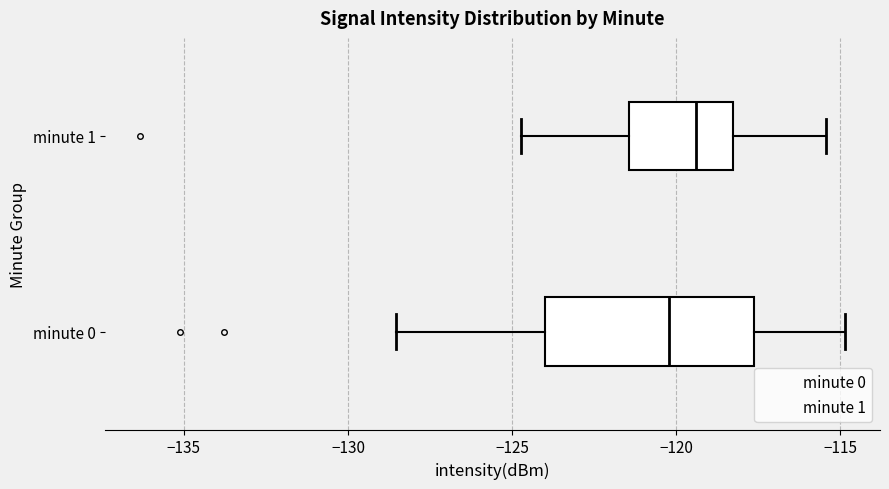

Which box has the furthest to the left median line?

minute 0